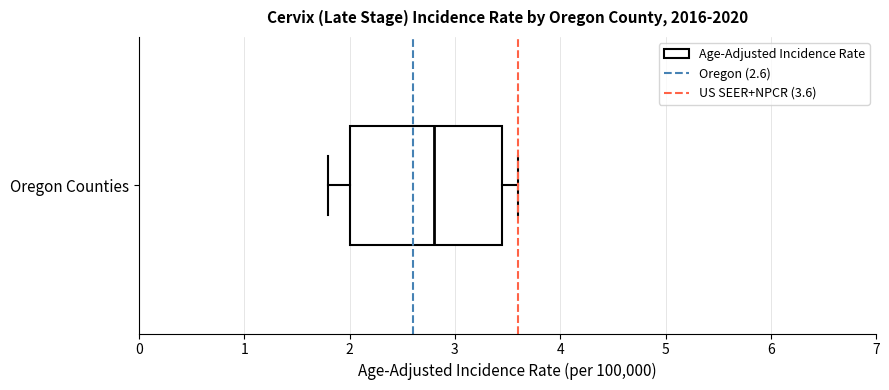

Read this box plot against the x-axis: the position of the median line, the range covered by the box, and the ends of both whiskers. The values are not printed on the chart, so give them approximately, as read against the axis.

median 2.8, box 2.0 to 3.5, whiskers 1.8 to 3.6